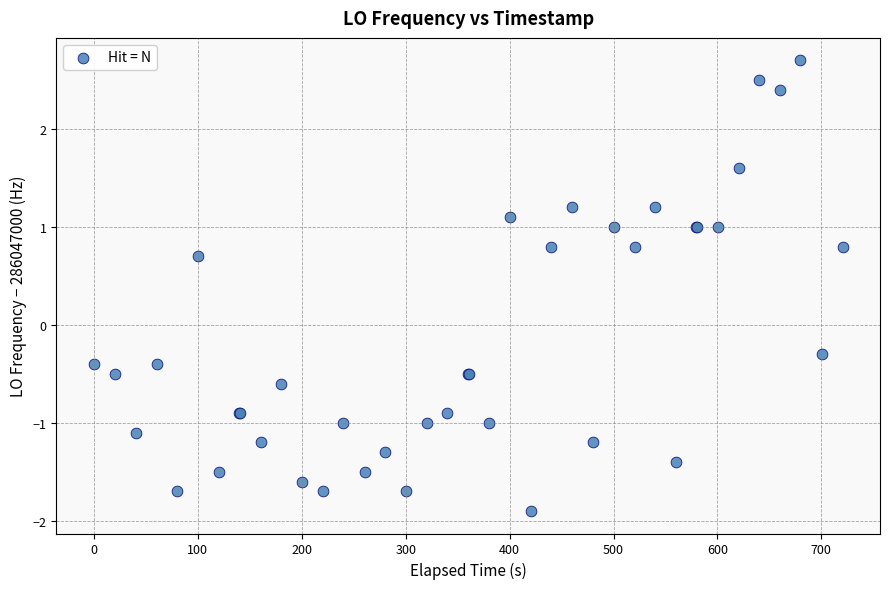

What Y value in the scatter plot is closest to 0?

-0.3